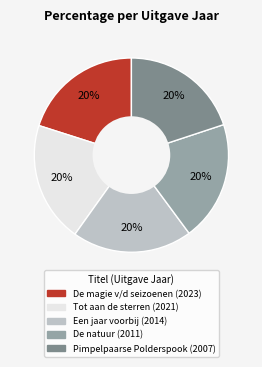

Is there any slice that represents more than half of the pie?

No